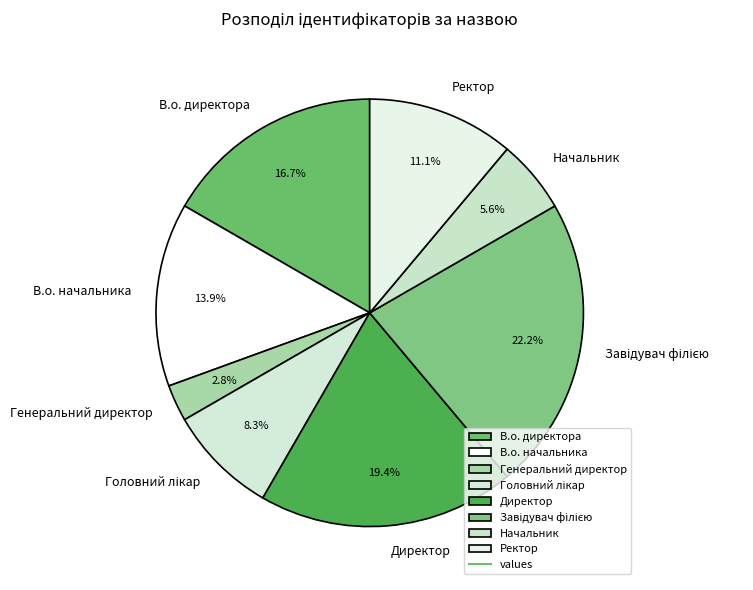

What is the ratio of the value at Генеральний директор to the value at Директор?

0.1